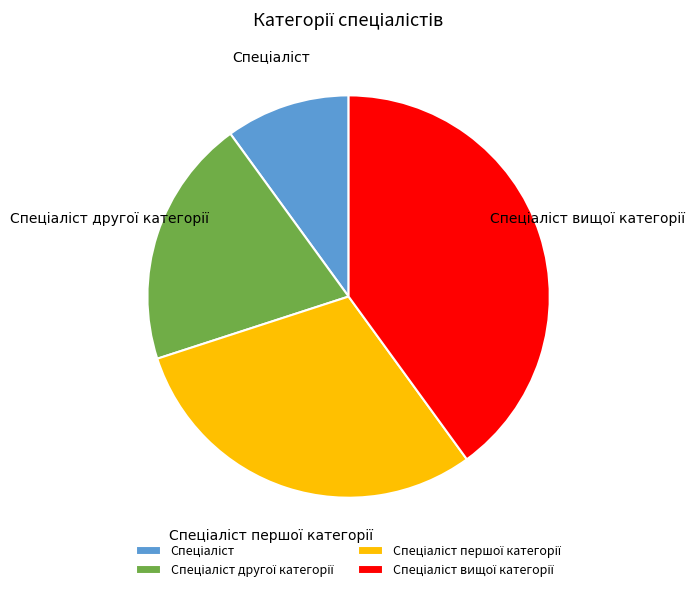

Is there a majority slice in this chart?

No